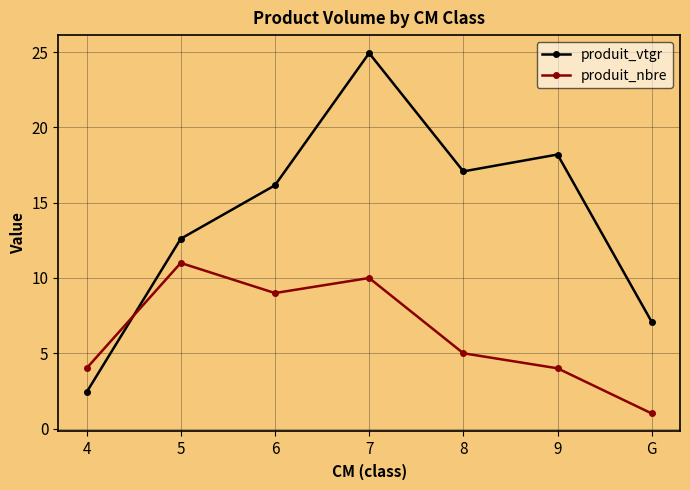

How many distinct data groups are displayed?

2